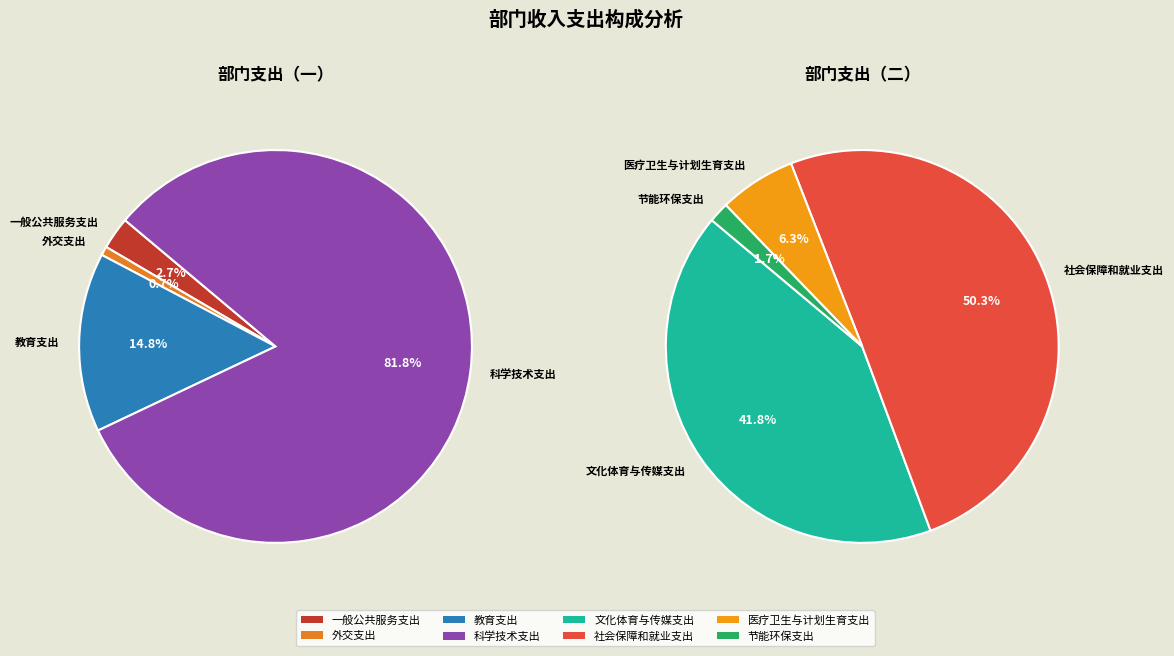

Which has a higher value, 外交支出 or 文化体育与传媒支出?

文化体育与传媒支出